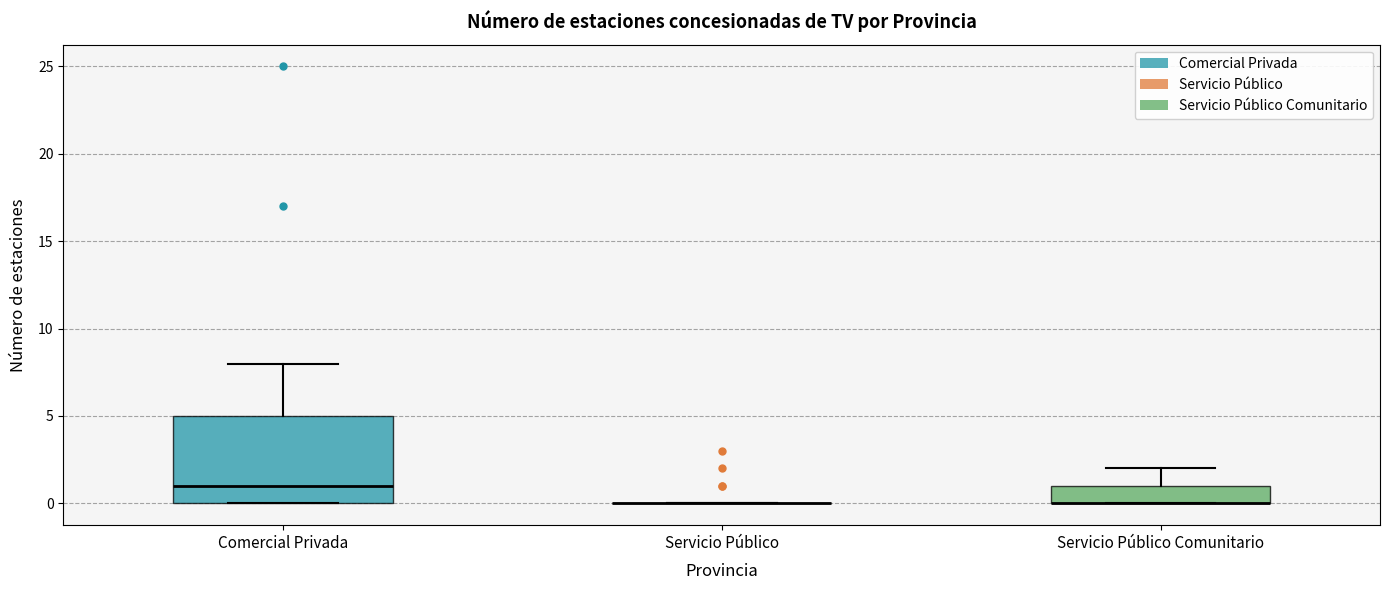

Which box is the tallest, from its lower edge to its upper edge?

Comercial Privada